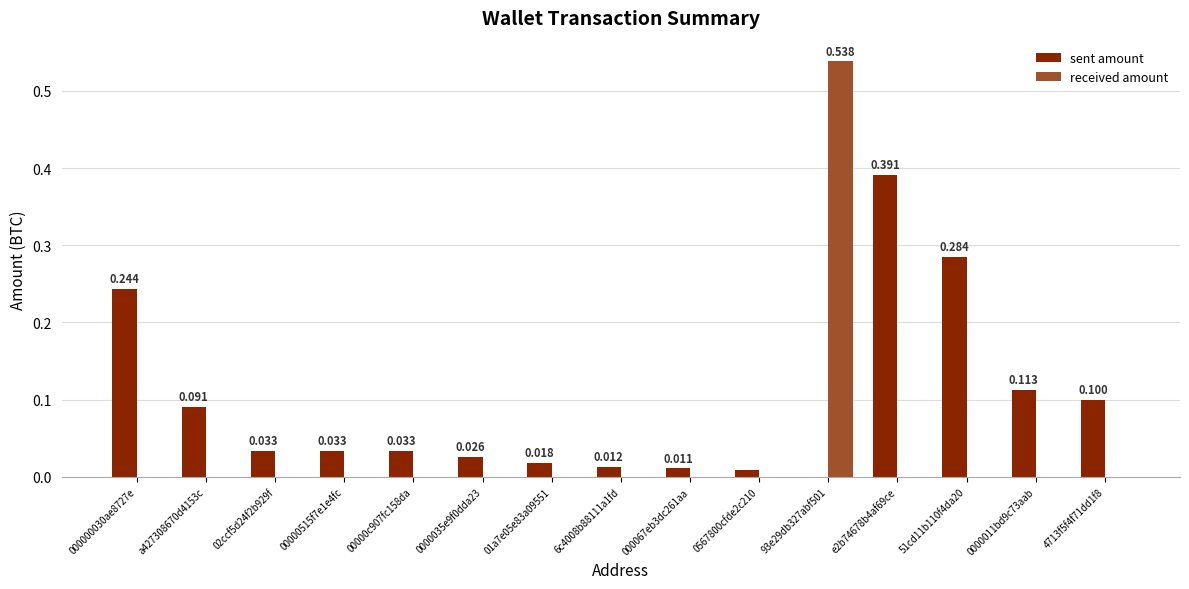

True or false: sent amount has a value of 0.1 at 0000011bd9c73aab.

True